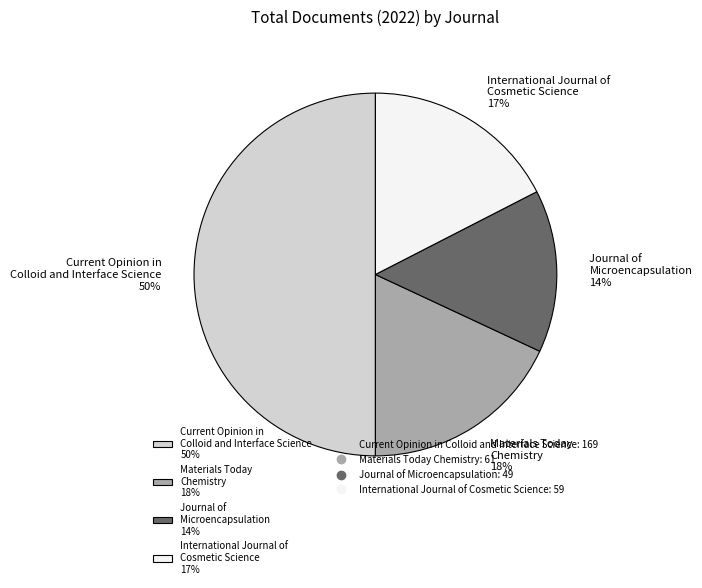

Count the number of slices in the pie.

4